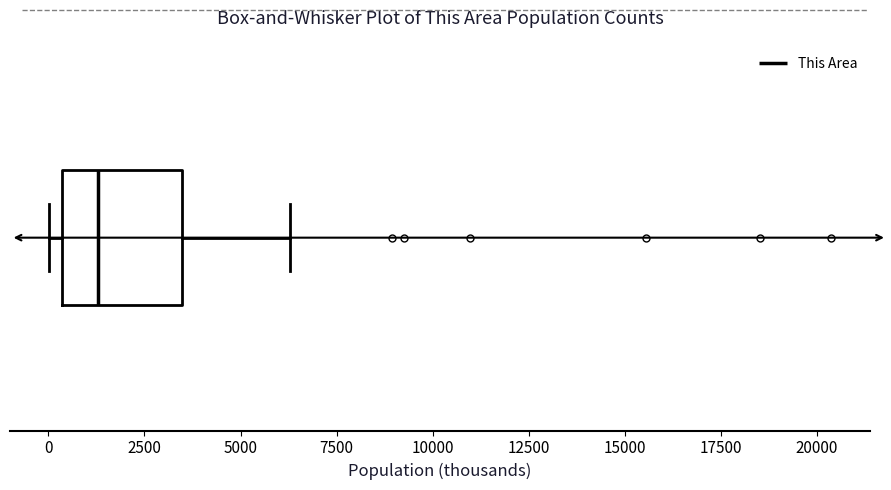

Where does the median line of the box sit on the x-axis? The values are not printed on the chart, so give them approximately, as read against the axis.

1500